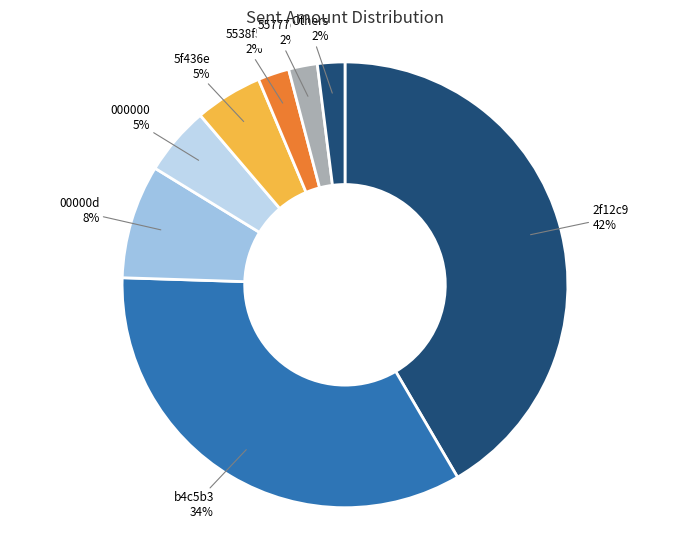

True or false: b4c5b3 34% accounts for 43% of the total.

False